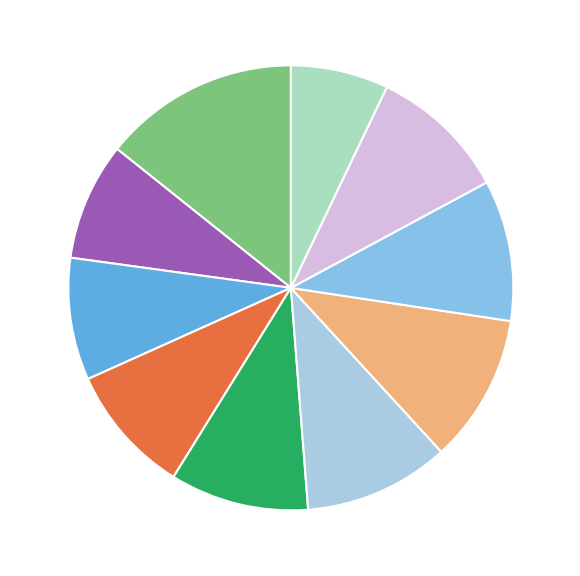

Does pct25 represent more than half of the total?

No